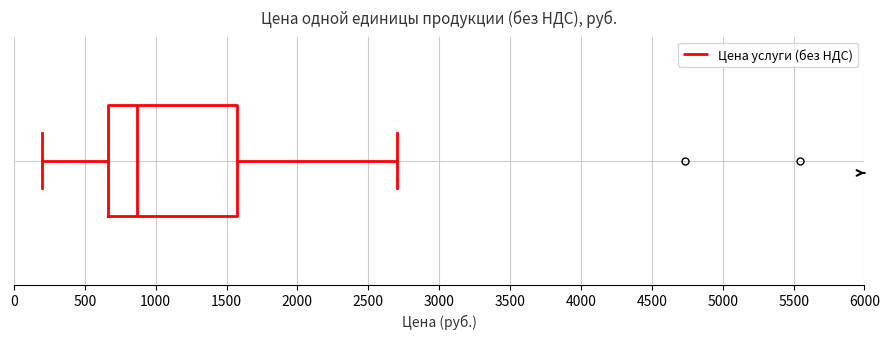

Transcribe this box plot: give where the median line is, the range the box spans, and where the two whiskers end, as read against the x-axis. The values are not printed on the chart, so give them approximately, as read against the axis.

median 850, box 650 to 1600, whiskers 200 to 2700